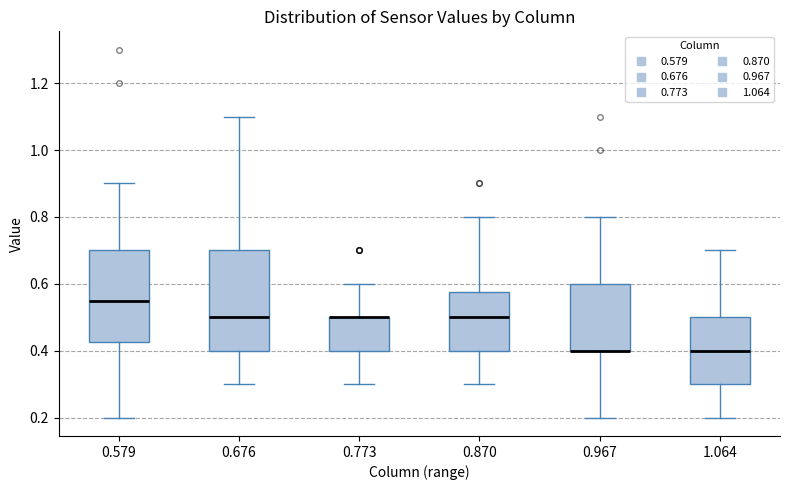

Reading left to right, transcribe this box plot: for each box, give where its median line is, the range the box spans, and where its two whiskers end, as read against the y-axis. The values are not printed on the chart, so give them approximately, as read against the axis.

0.579: median 0.56, box 0.42 to 0.70, whiskers 0.20 to 0.90
0.676: median 0.50, box 0.40 to 0.70, whiskers 0.30 to 1.10
0.773: median 0.50 (drawn on the box's upper edge), box 0.40 to 0.50, whiskers 0.30 to 0.60
0.870: median 0.50, box 0.40 to 0.58, whiskers 0.30 to 0.80
0.967: median 0.40 (drawn on the box's lower edge), box 0.40 to 0.60, whiskers 0.20 to 0.80
1.064: median 0.40, box 0.30 to 0.50, whiskers 0.20 to 0.70